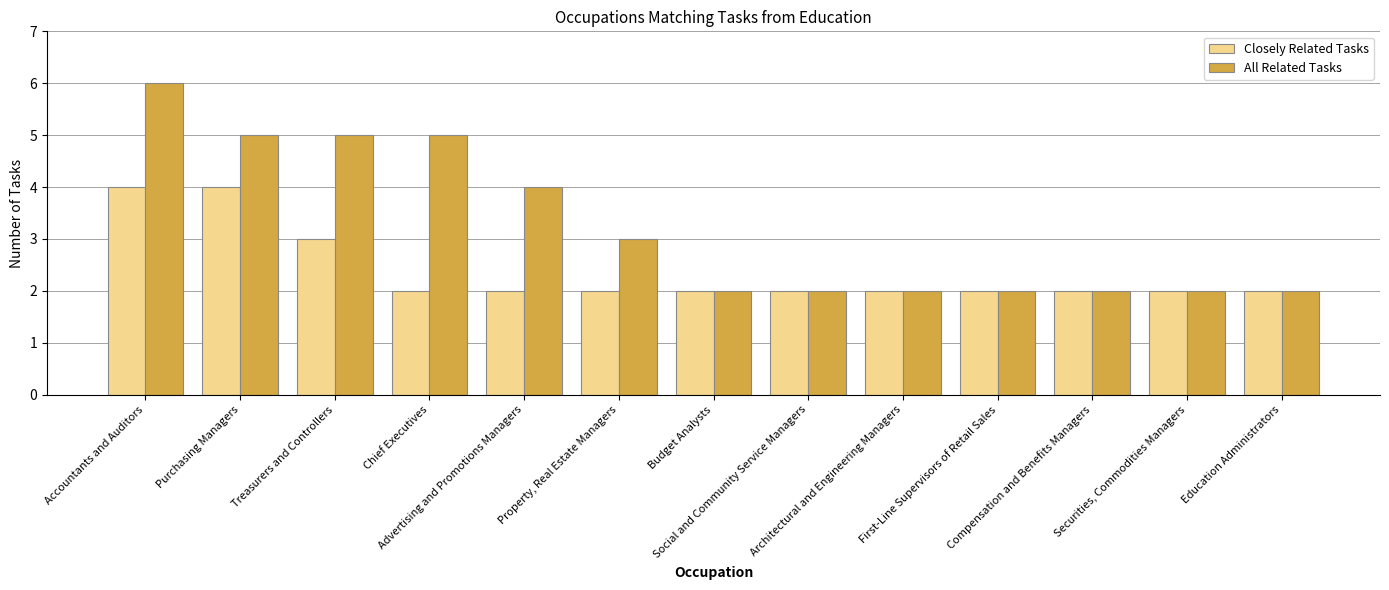

Count the Closely Related Tasks values in the range 2 to 3.

11